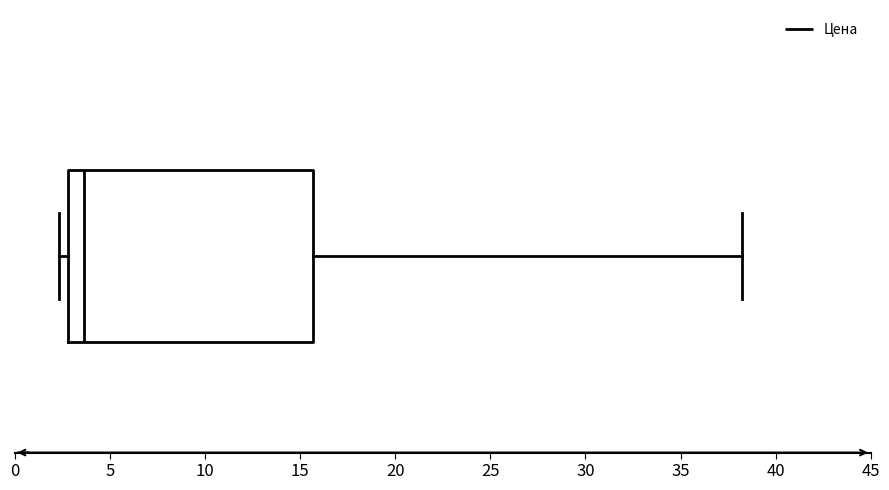

Read this box plot against the x-axis: the position of the median line, the range covered by the box, and the ends of both whiskers. The values are not printed on the chart, so give them approximately, as read against the axis.

median 3.5, box 3.0 to 15.5, whiskers 2.5 to 38.5